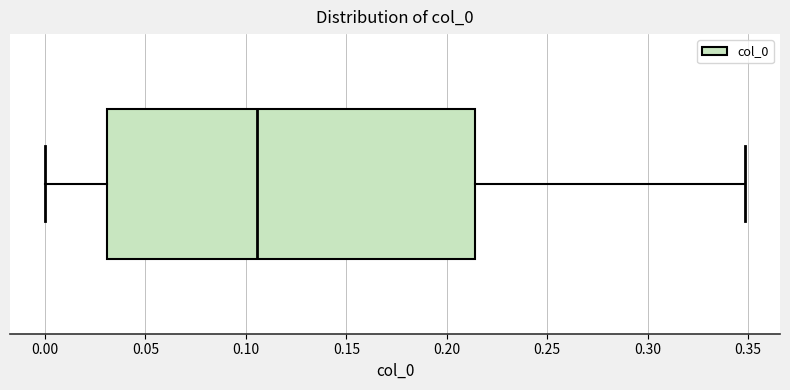

Transcribe this box plot: give where the median line is, the range the box spans, and where the two whiskers end, as read against the x-axis. The values are not printed on the chart, so give them approximately, as read against the axis.

median 0.105, box 0.030 to 0.215, whiskers 0.000 to 0.350